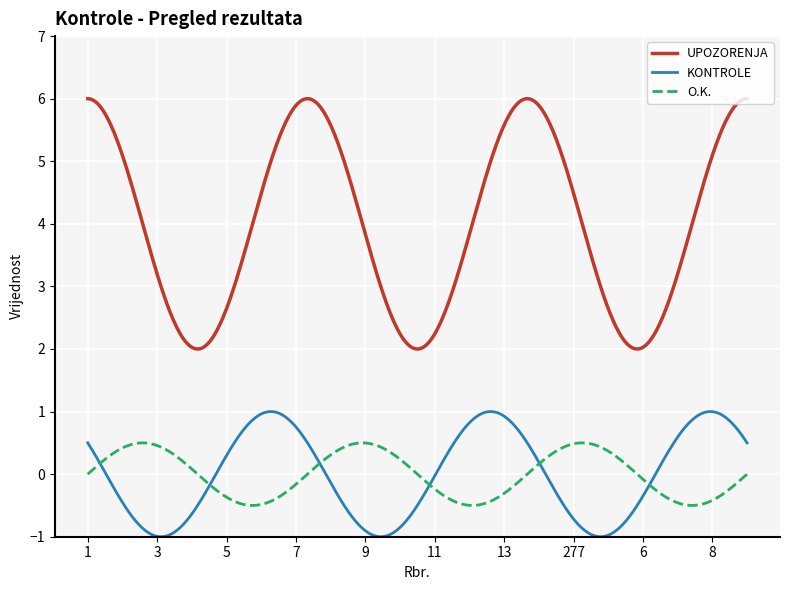

True or false: UPOZORENJA and O.K. cross at least once.

False